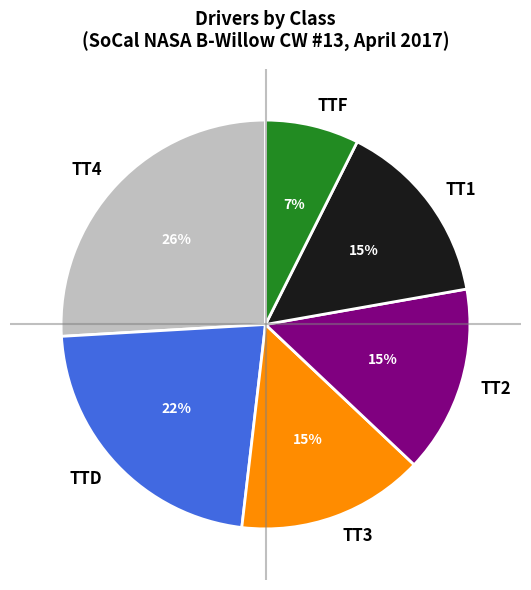

To the nearest percent, what is the difference between the largest and smallest slice percentages?

19%